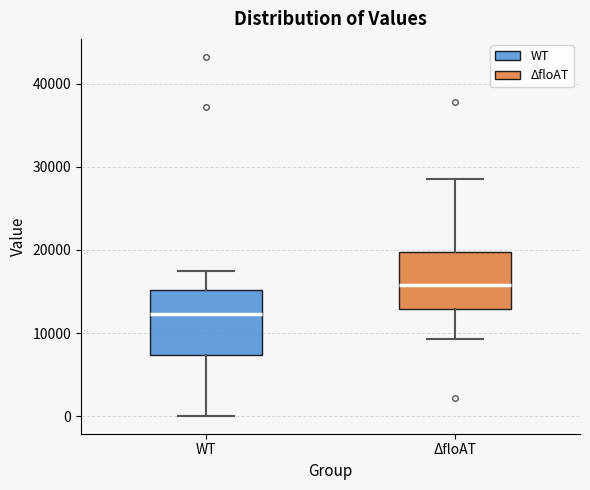

Reading left to right, transcribe this box plot: for each box, give where its median line is, the range the box spans, and where its two whiskers end, as read against the y-axis. The values are not printed on the chart, so give them approximately, as read against the axis.

WT: median 12000, box 7000 to 15000, whiskers 0 to 17000
ΔfloAT: median 16000, box 13000 to 20000, whiskers 9000 to 29000